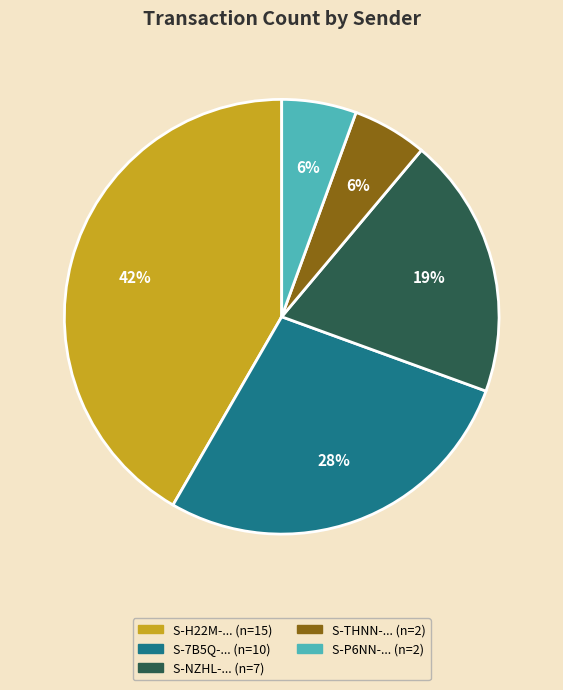

Does any single category account for the majority?

No